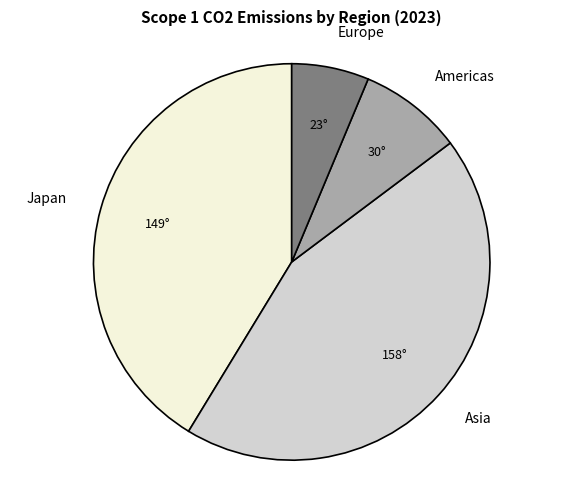

Is there any slice that represents more than half of the pie?

No